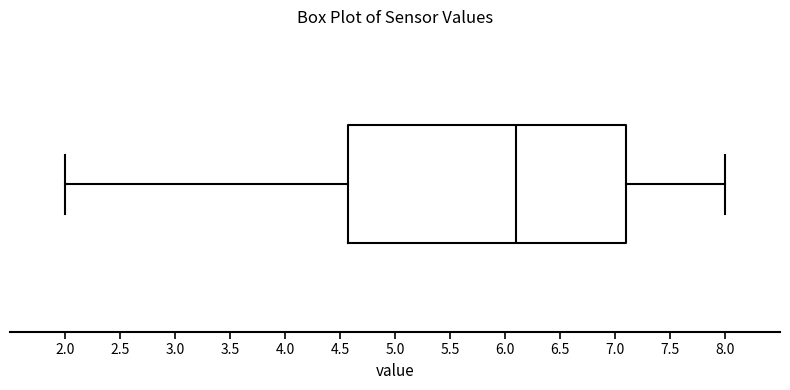

Where is the left edge of the box on the x-axis? The values are not printed on the chart, so give them approximately, as read against the axis.

4.6